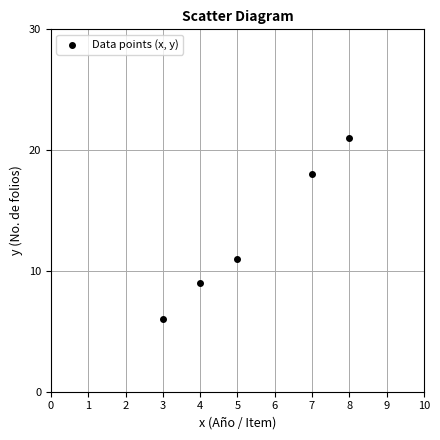

What is the average X value?

5